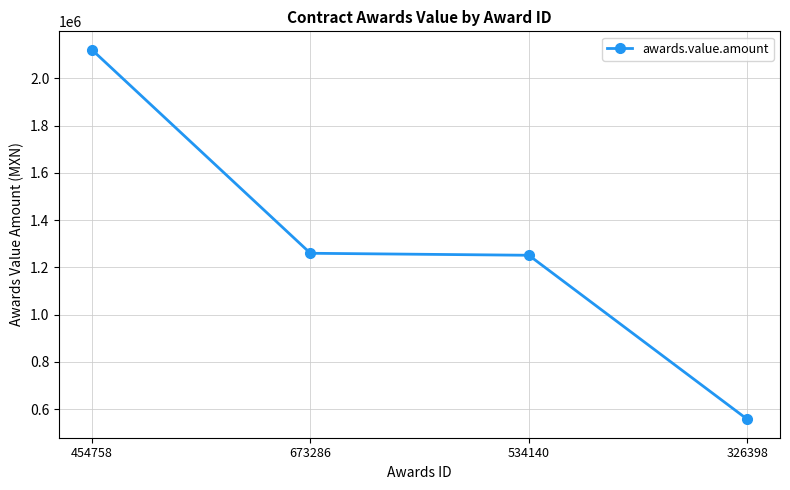

What is the label of the 1st point from the right?

326398